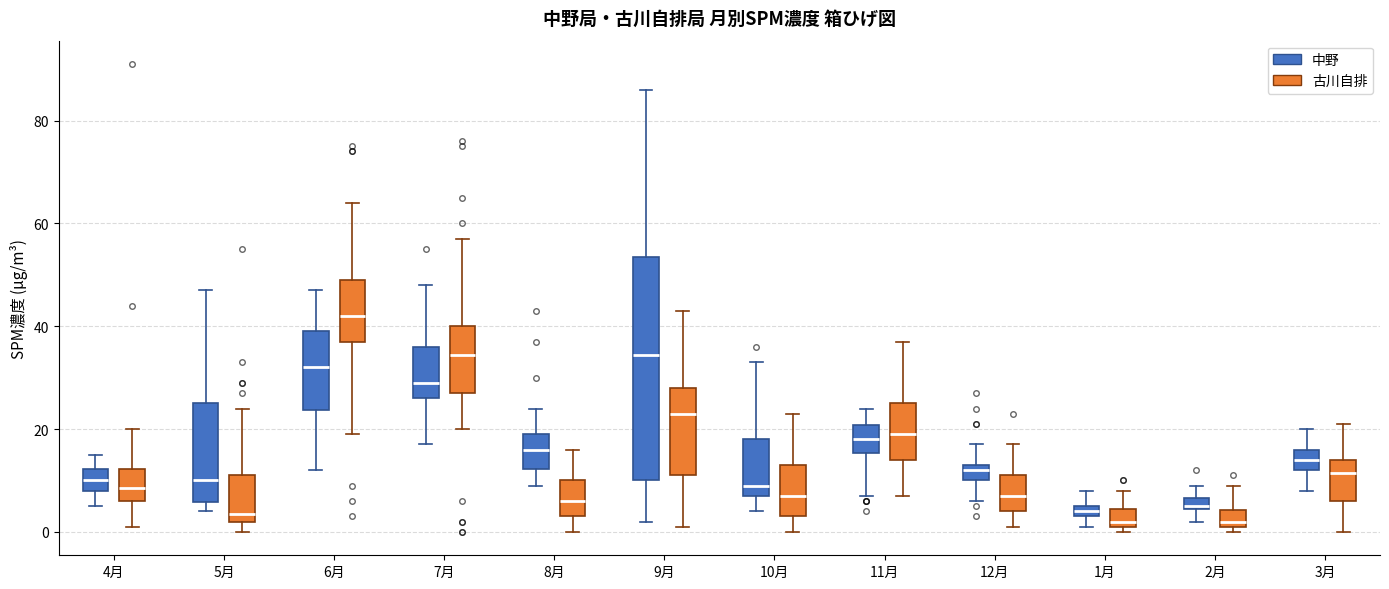

Where is the lower edge of the box for 12月 (古川自排) on the y-axis? The values are not printed on the chart, so give them approximately, as read against the axis.

4